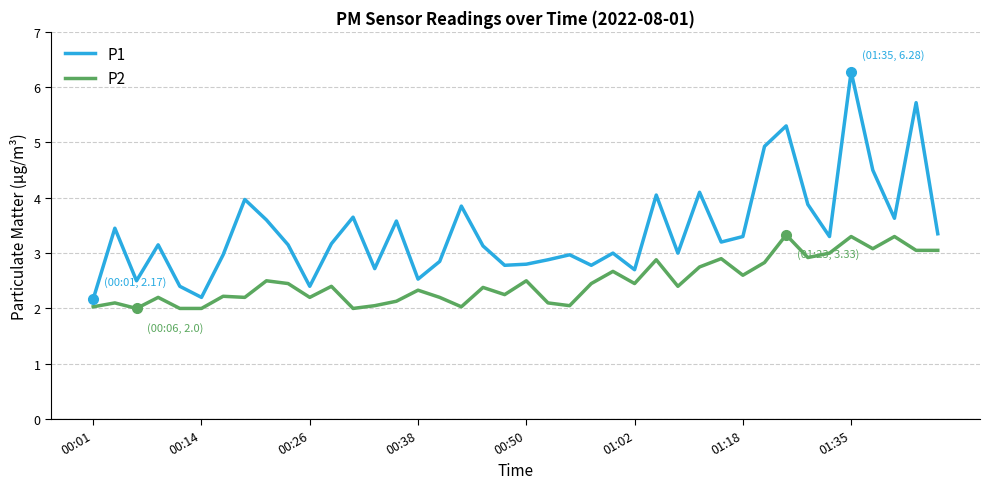

True or false: P1 and P2 intersect in this chart.

False